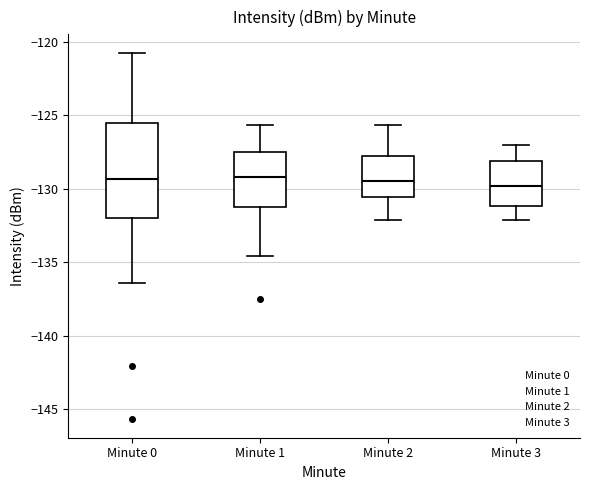

Comparing the boxes themselves (not the whiskers), which one is the tallest?

Minute 0